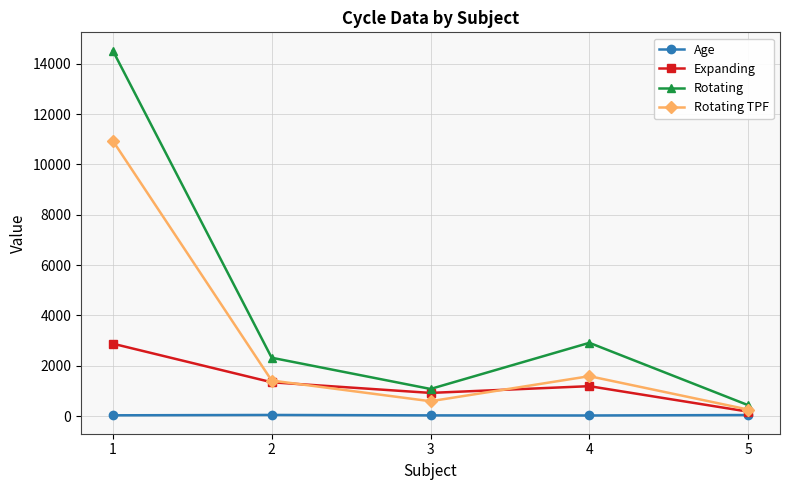

List the series in order of their peak value, highest first.

Rotating, Rotating TPF, Expanding, Age